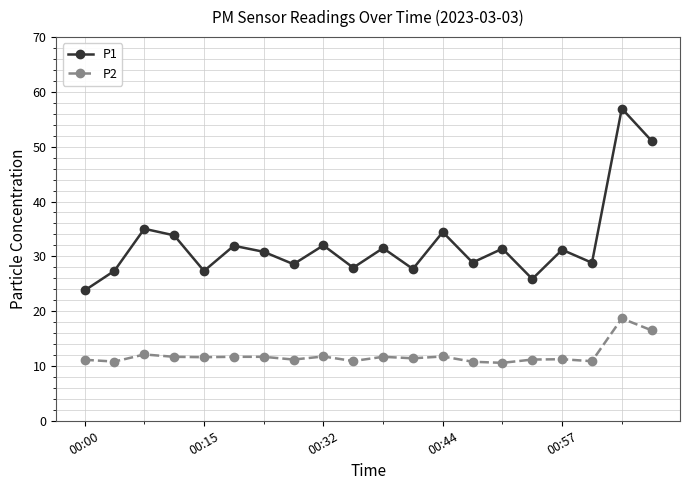

How many interior local valleys does the P1 series have?

7